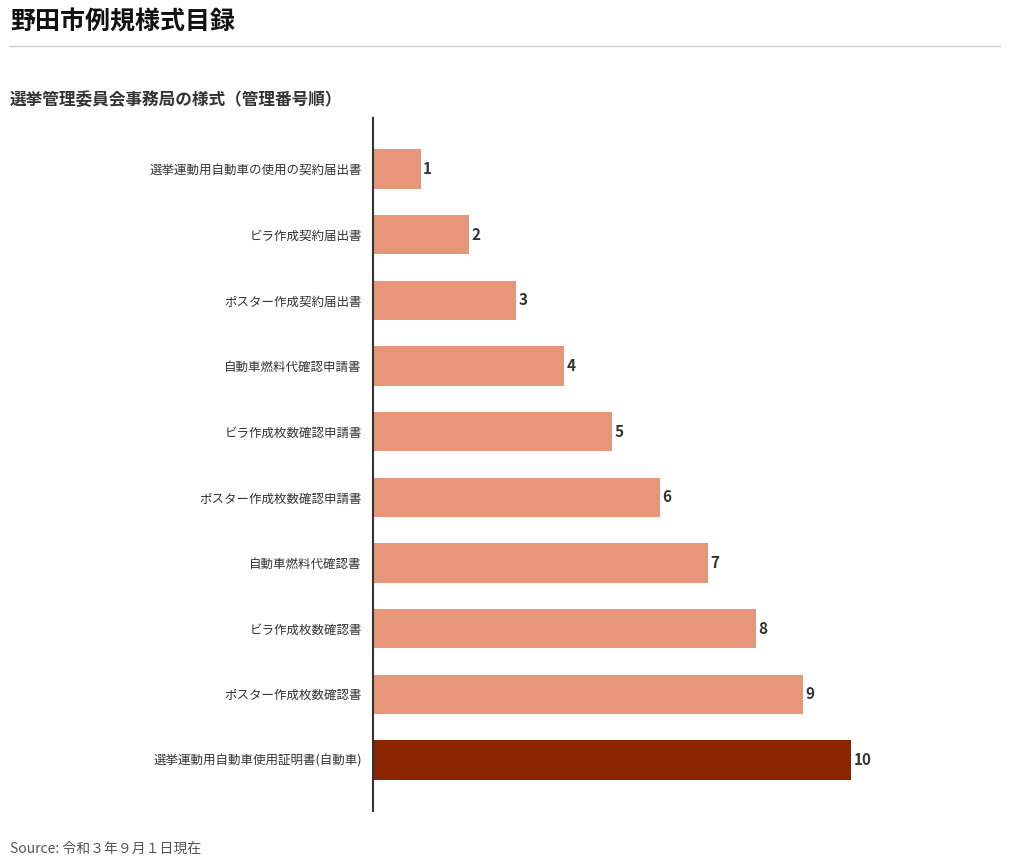

How many values are between 3 and 8?

6